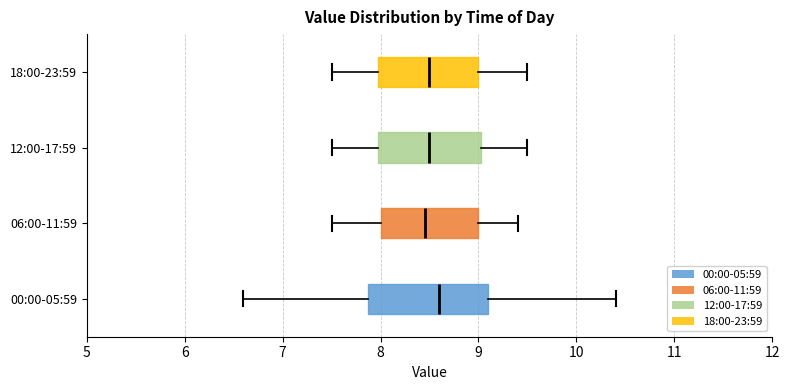

Where does the left whisker of the box for 06:00-11:59 end on the x-axis? The values are not printed on the chart, so give them approximately, as read against the axis.

7.5